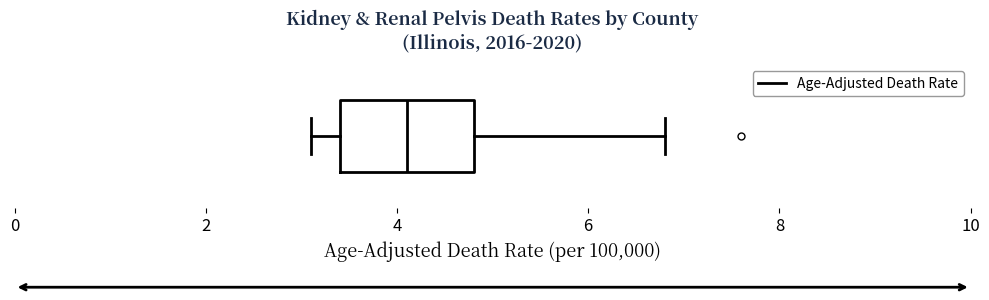

Transcribe this box plot: give where the median line is, the range the box spans, and where the two whiskers end, as read against the x-axis. The values are not printed on the chart, so give them approximately, as read against the axis.

median 4.2, box 3.4 to 4.8, whiskers 3.2 to 6.8